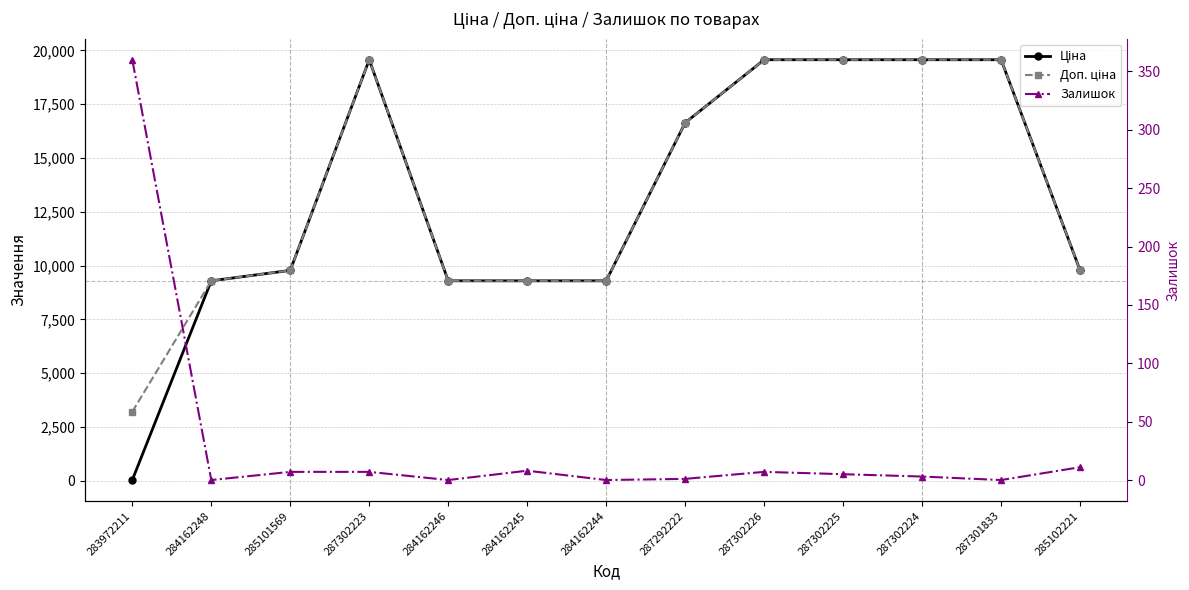

How many lines are shown in the chart?

3